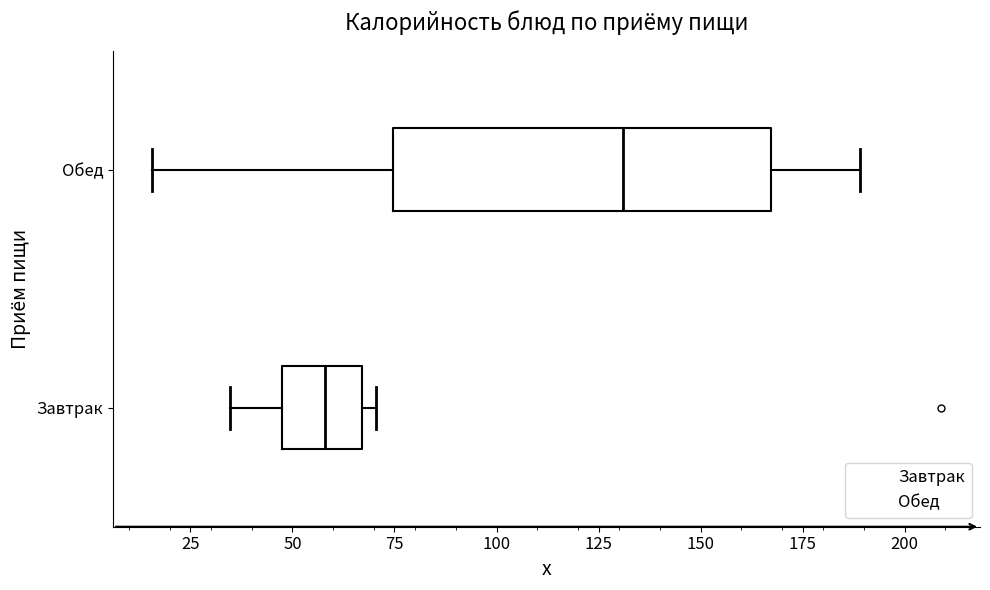

Where does the median line of the box for Завтрак sit on the x-axis? The values are not printed on the chart, so give them approximately, as read against the axis.

60